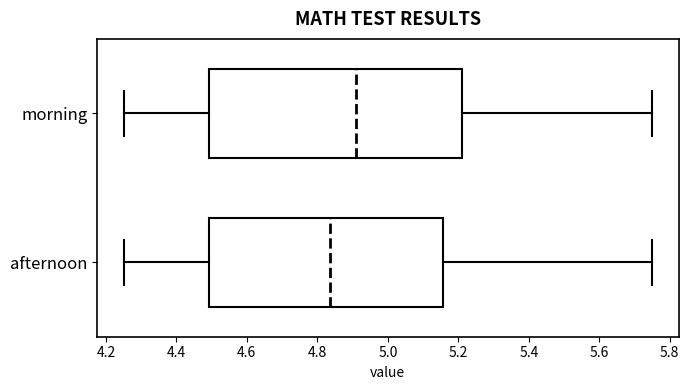

Where does the median line of the box for afternoon sit on the x-axis? The values are not printed on the chart, so give them approximately, as read against the axis.

4.84